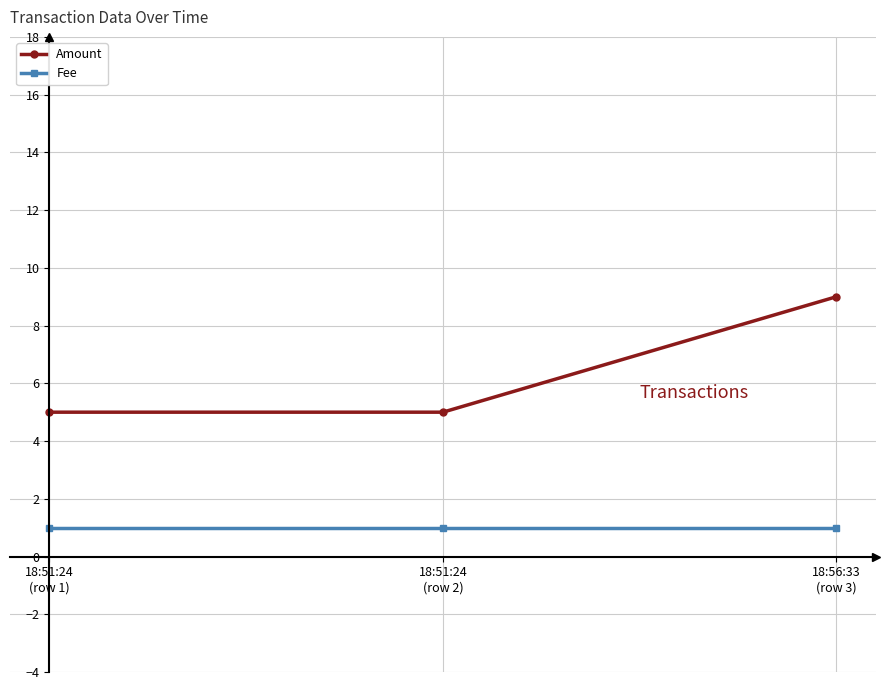

What value does the Fee series have at 18:51:24
(row 1)?

1